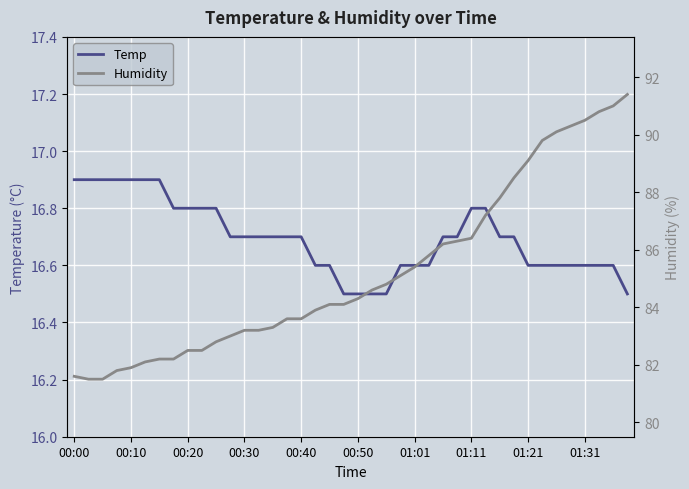

How many data points does each series have?

40